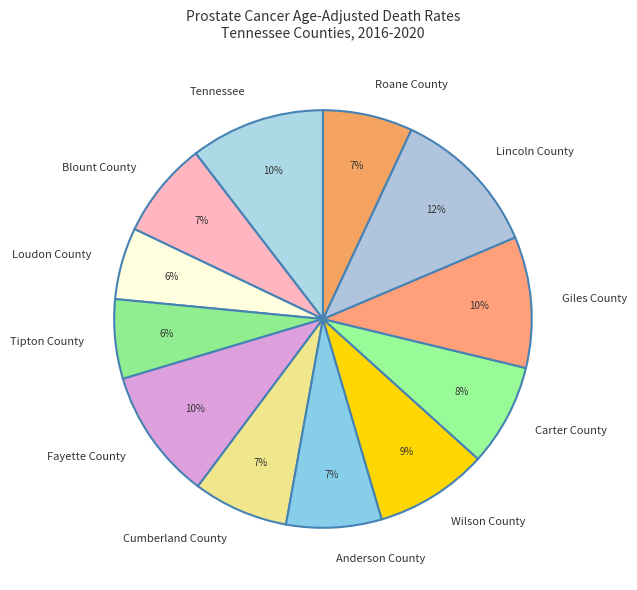

How many slices are in this pie chart?

12